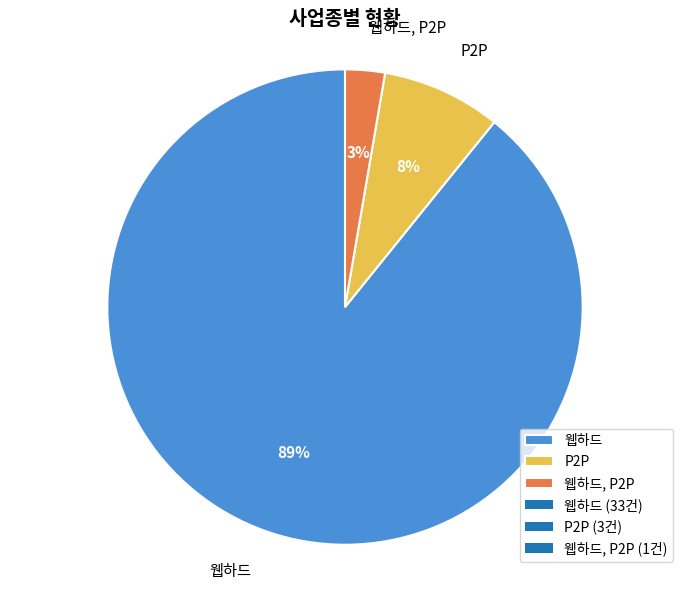

To the nearest percent, what is the combined percentage of 웹하드 and P2P?

97%